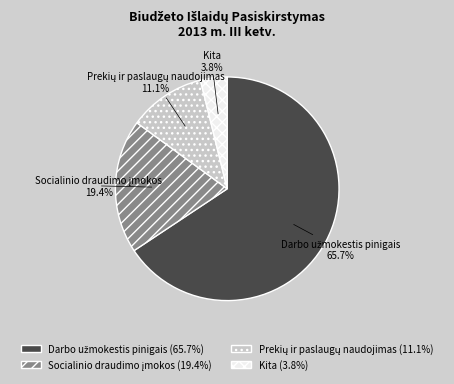

How much of the chart is everything except Kita?

96.2%